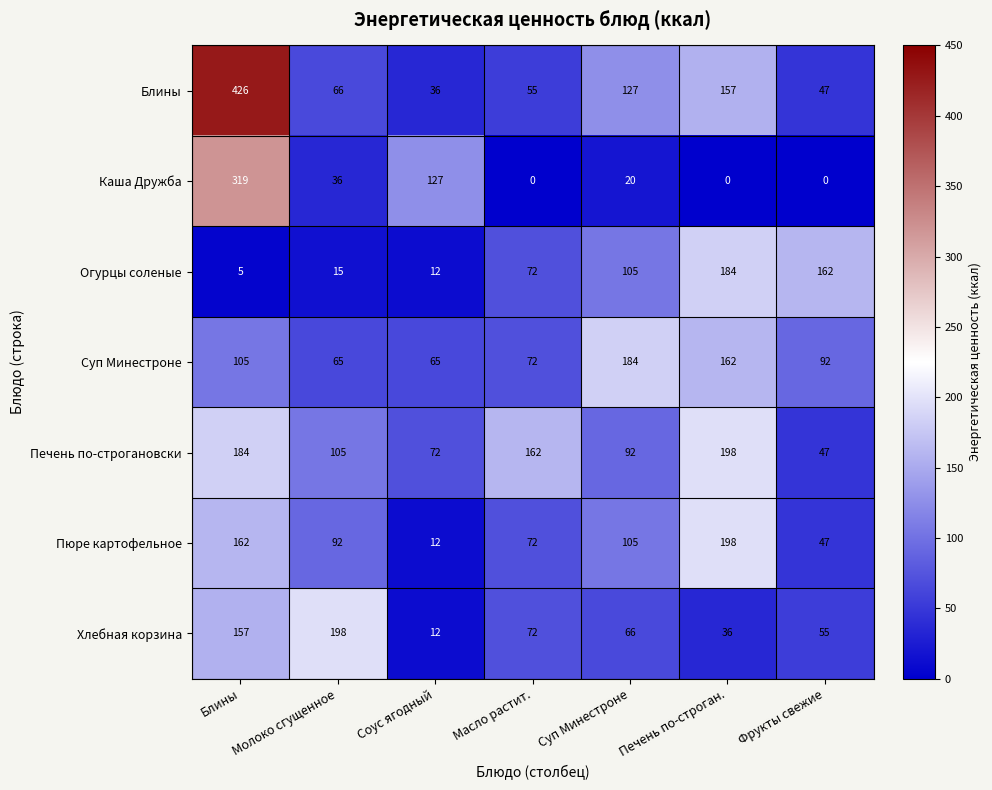

Rank the categories by Огурцы соленые value from lowest to highest.

Блины, Соус ягодный, Молоко сгущенное, Масло растит., Суп Минестроне, Фрукты свежие, Печень по-строган.